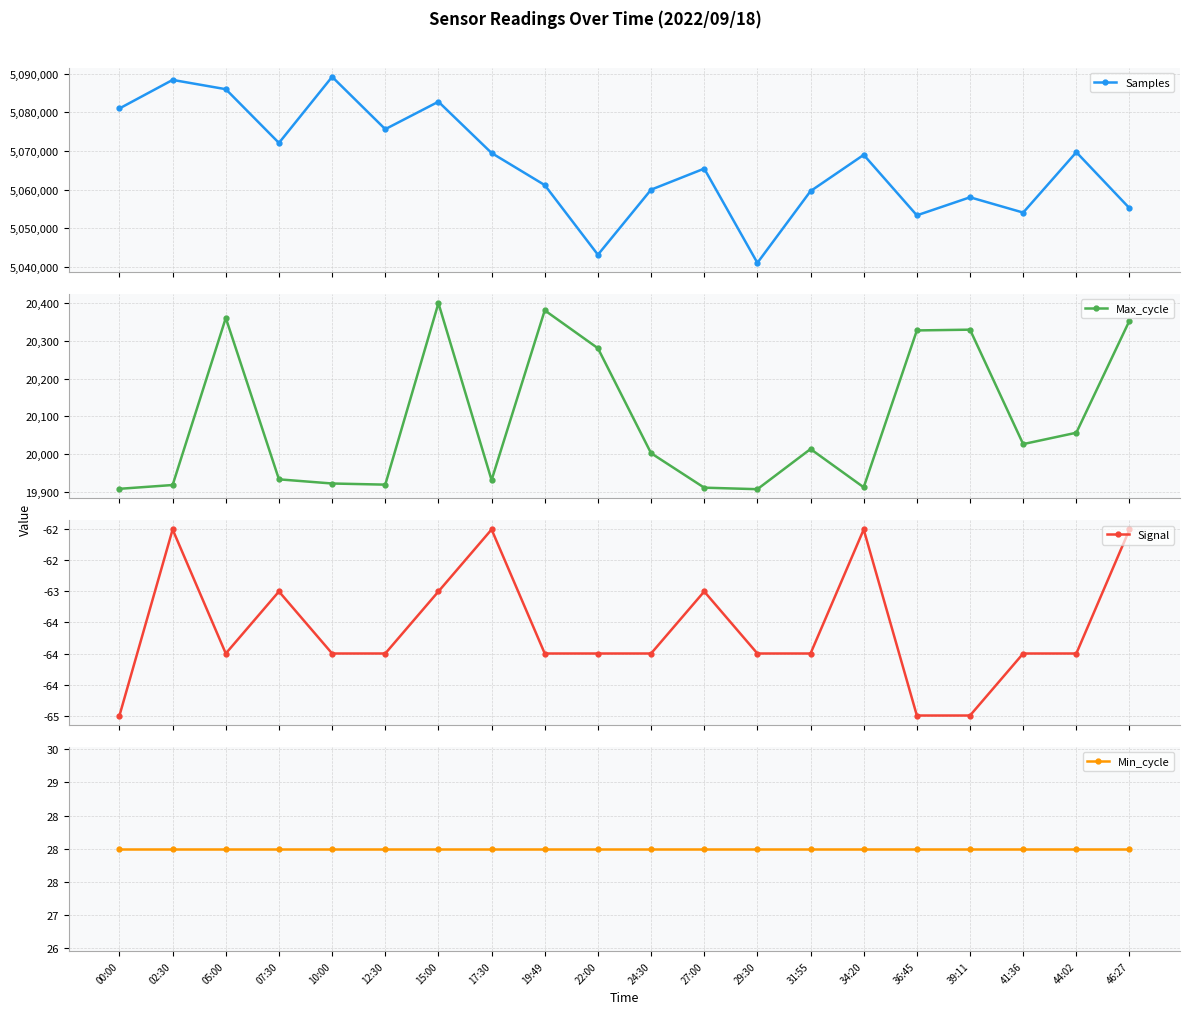

Reading left to right, list all the values displayed in this chart.

Samples: 5080995	5088371	5085973	5072076	5089173	5075633	5082736	5069471	5061171	5043161	5059985	5065432	5041063	5059619	5068991	5053351	5058018	5054063	5069678	5055199
Max_cycle: 19909	19919	20360	19934	19923	19920	20399	19932	20380	20280	20003	19912	19908	20014	19913	20327	20329	20027	20057	20353
Signal: -65	-62	-64	-63	-64	-64	-63	-62	-64	-64	-64	-63	-64	-64	-62	-65	-65	-64	-64	-62
Min_cycle: 28	28	28	28	28	28	28	28	28	28	28	28	28	28	28	28	28	28	28	28